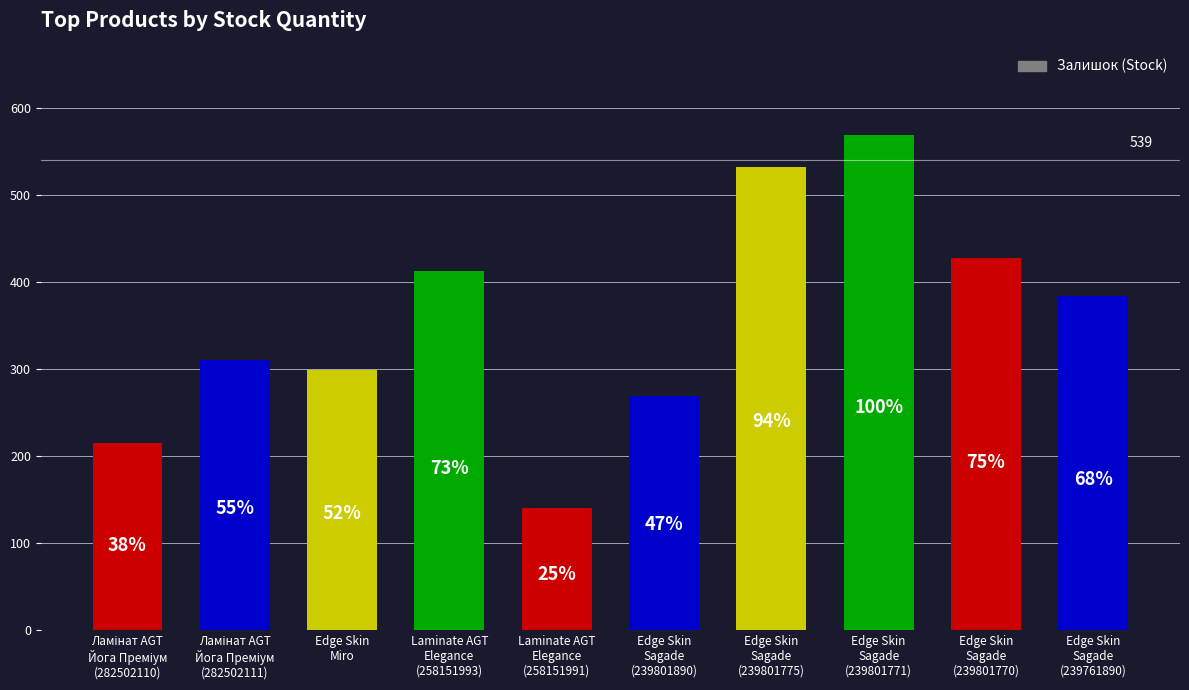

Are the bars horizontal?

No